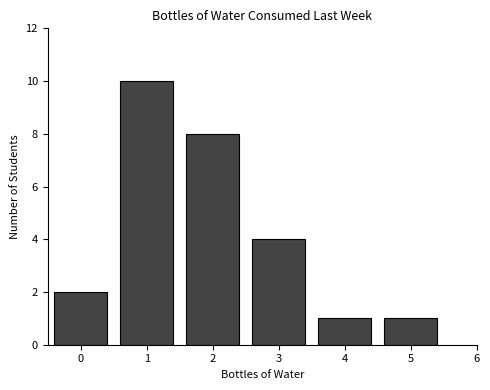

Reading left to right, what are all the values shown in this chart?

2	10	8	4	1	1